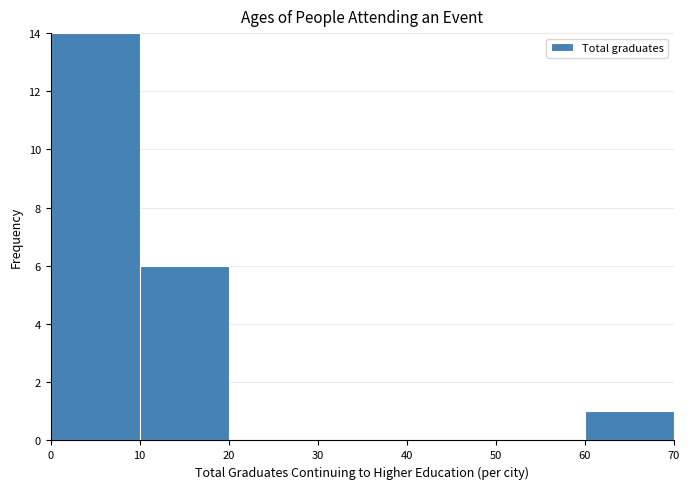

How tall is the bar that spans 10 to 20 on the x-axis? The values are not printed on the chart, so give them approximately, as read against the axis.

6